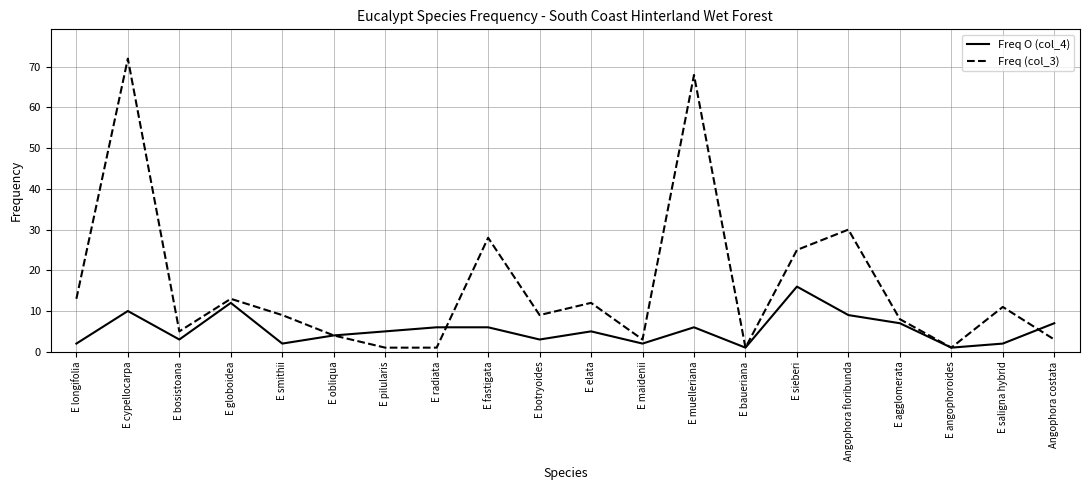

What is the difference between the second highest and minimum values in the Freq (col_3) series?

67